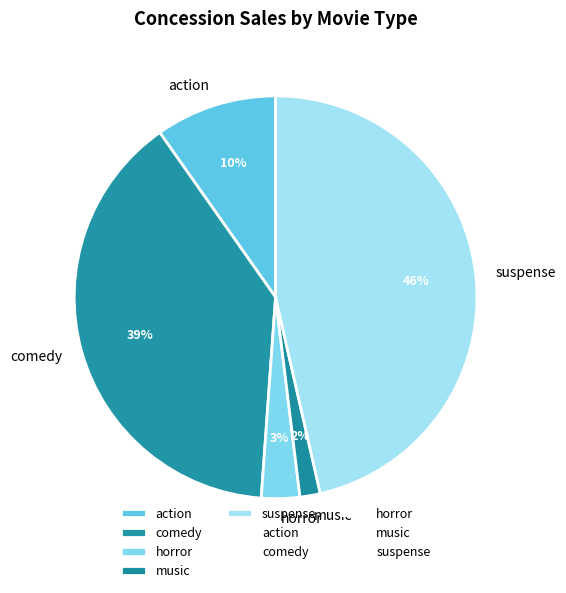

Does comedy represent more than half of the total?

No